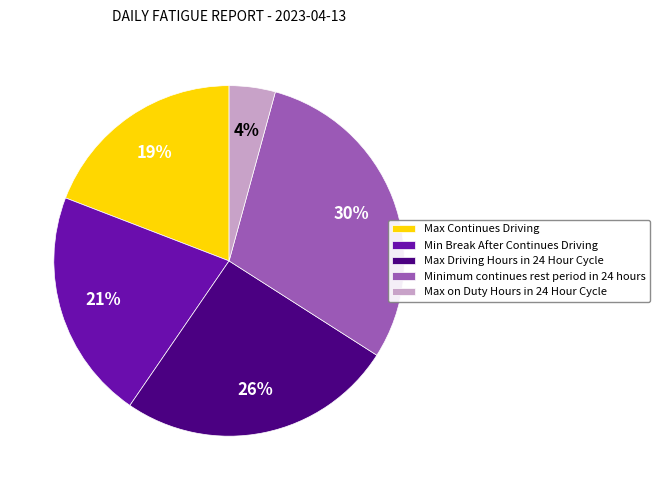

Combined, do Max Continues Driving and Max on Duty Hours in 24 Hour Cycle account for over 50%?

No